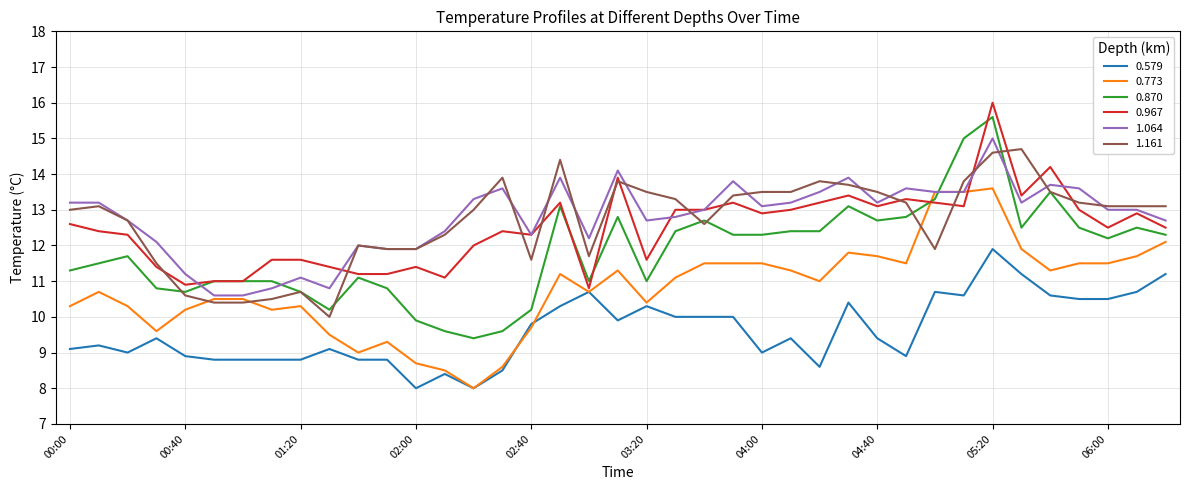

Which series has the largest range (max minus min)?

0.870